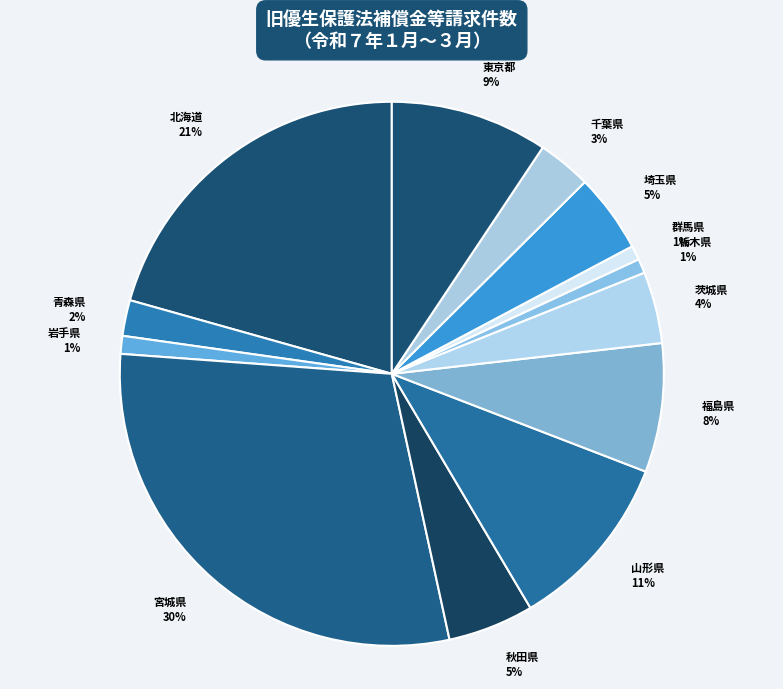

Which slice is the largest?

宮城県